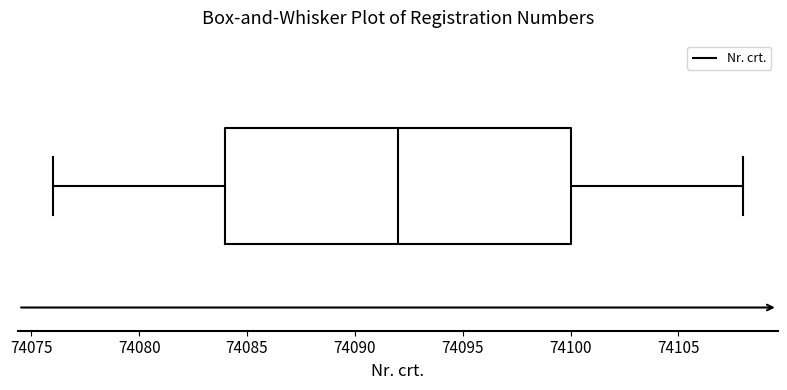

Transcribe this box plot: give where the median line is, the range the box spans, and where the two whiskers end, as read against the x-axis. The values are not printed on the chart, so give them approximately, as read against the axis.

median 74092, box 74084 to 74100, whiskers 74076 to 74108